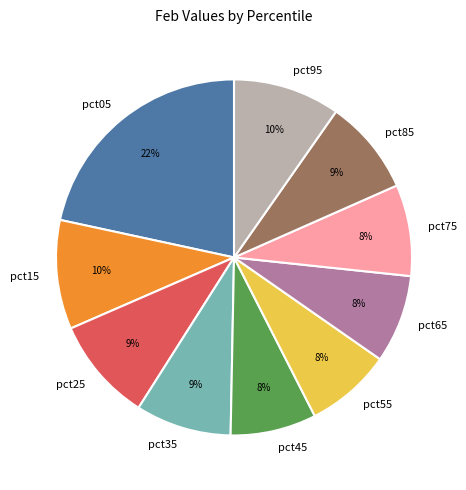

Is it true that pct85 is 19% of the pie?

False